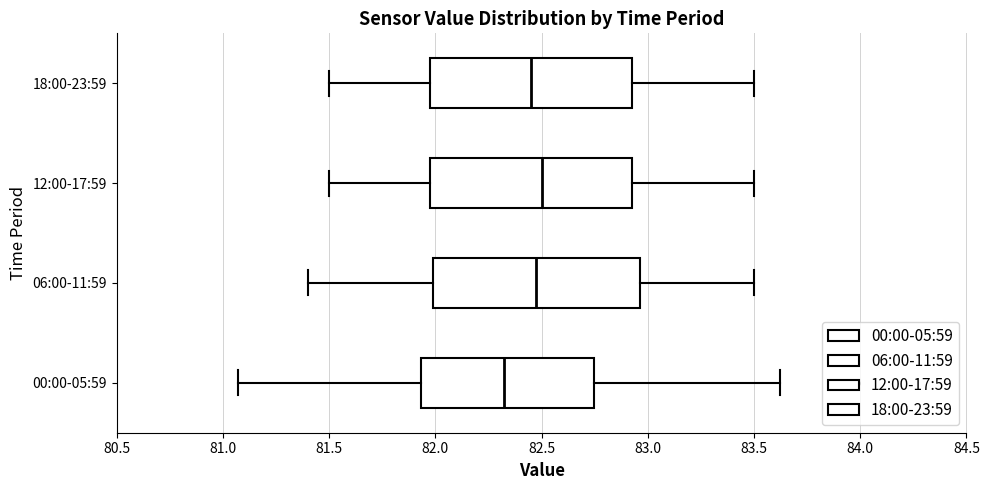

Which box has the furthest to the left median line?

00:00-05:59